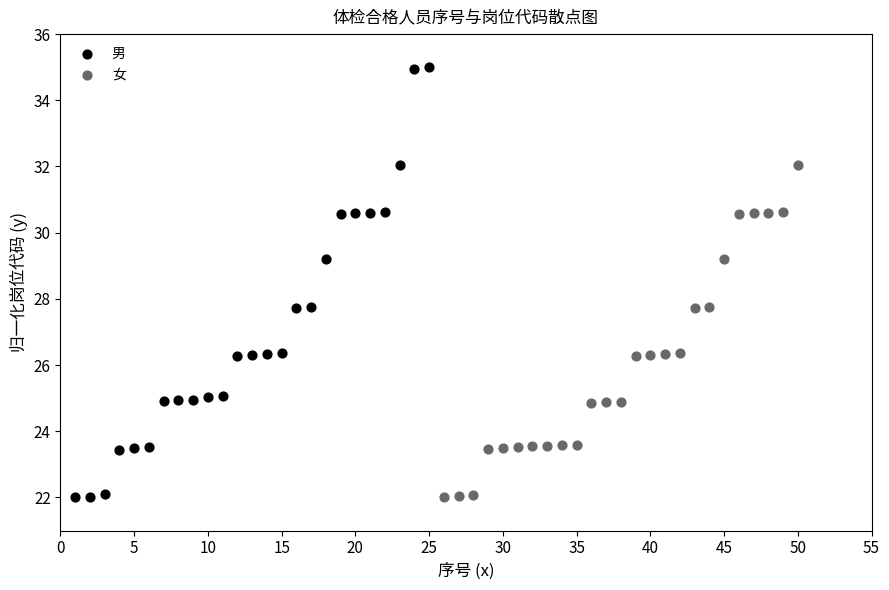

Which series reaches the maximum Y coordinate?

男